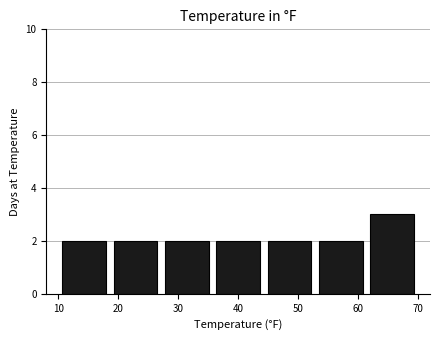

What is the height of the bar covering 27 to 36 on the x-axis? Neither the bar edges nor the heights are printed on the chart, so give them approximately, as read against the axes.

2